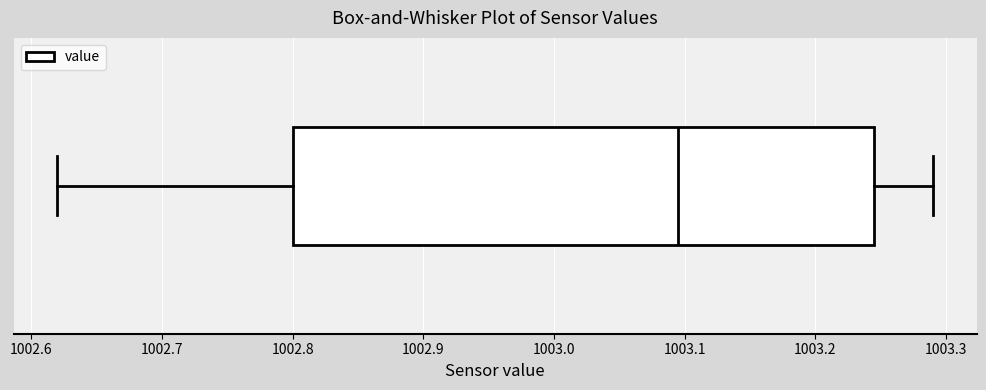

Where does the right whisker of the box end on the x-axis? The values are not printed on the chart, so give them approximately, as read against the axis.

1003.29